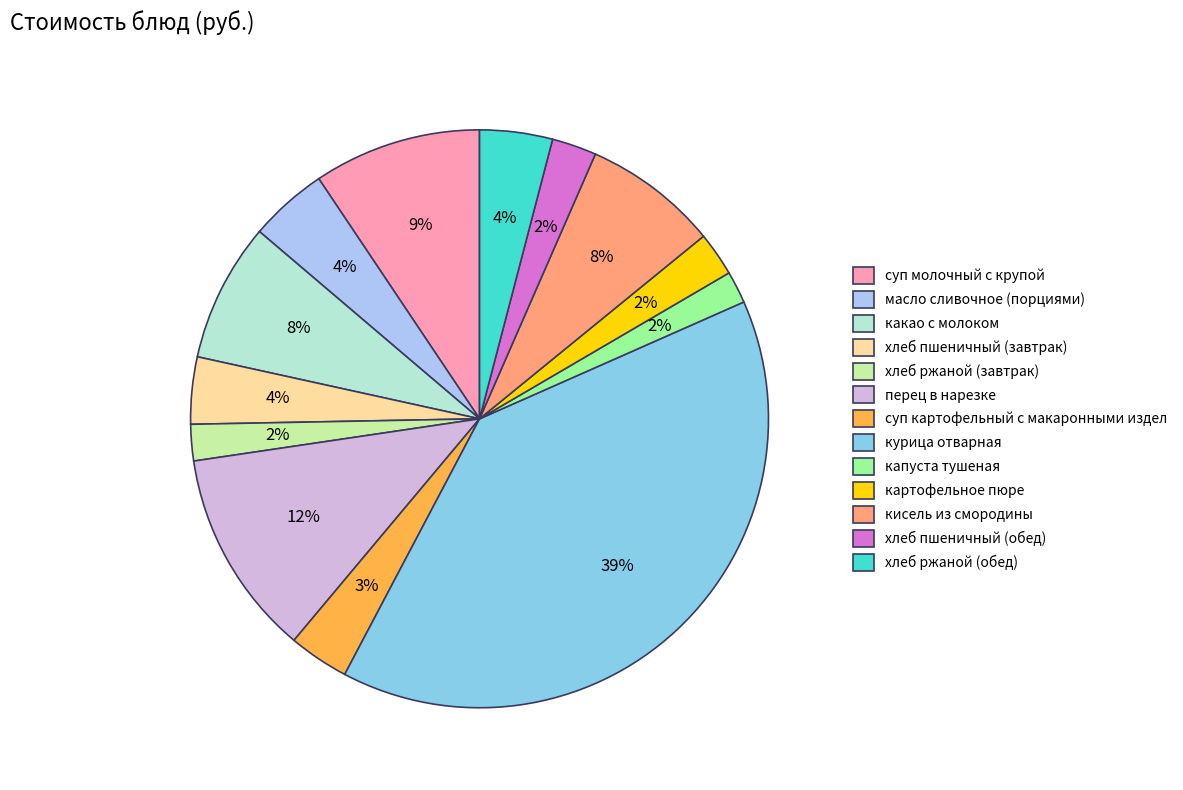

Which has a higher value, суп молочный с крупой or курица отварная?

курица отварная